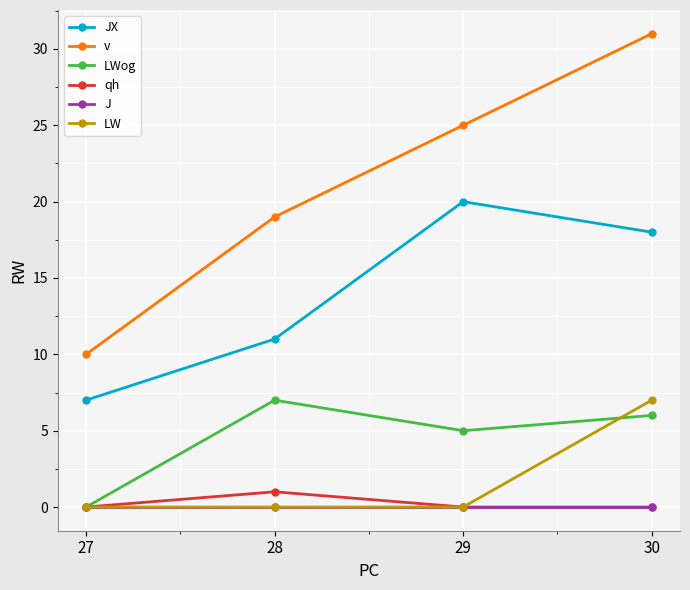

In JX, how many points are higher than both neighbors (excluding endpoints)?

1